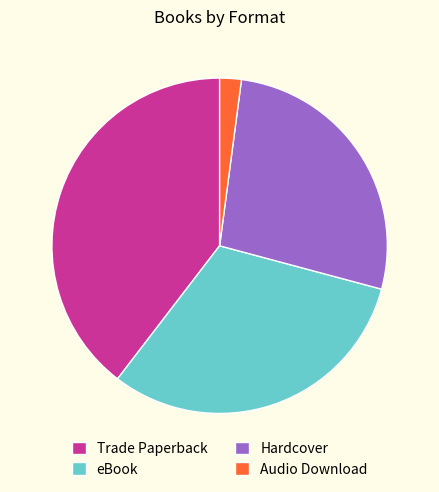

The Trade Paperback slice represents 28% of the pie. True or false?

False